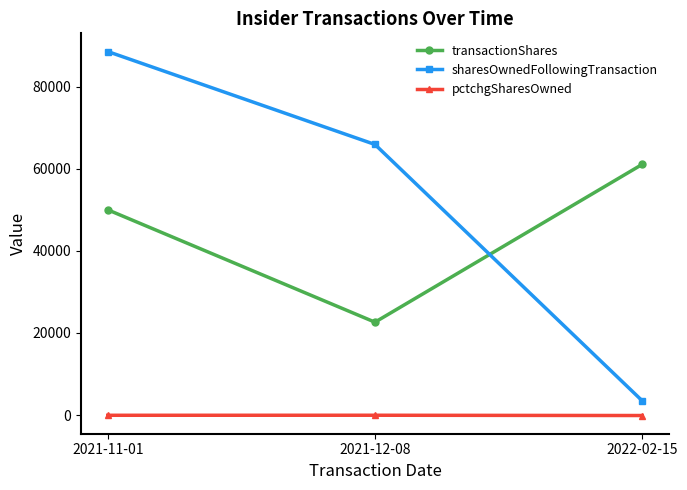

Which category has the highest value in the sharesOwnedFollowingTransaction series?

2021-11-01